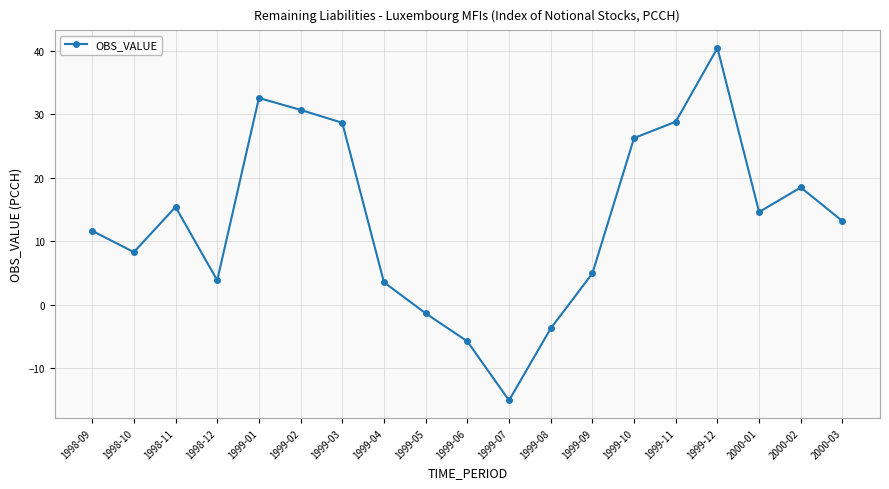

What position from the left is 1999-11?

15